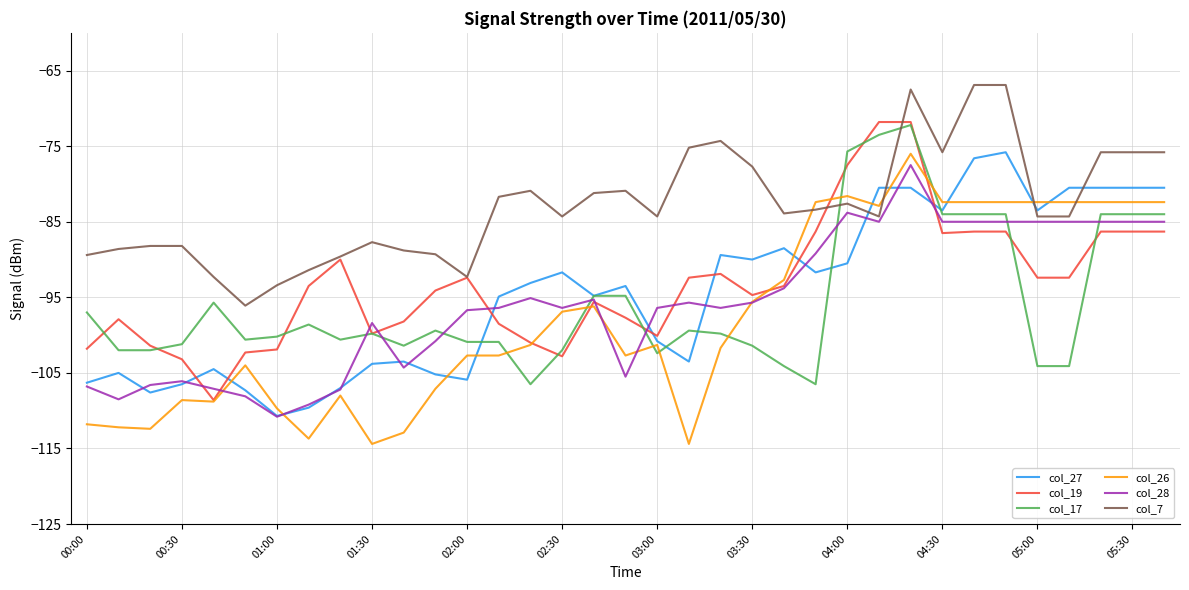

Which series has the largest total across all categories?

col_7